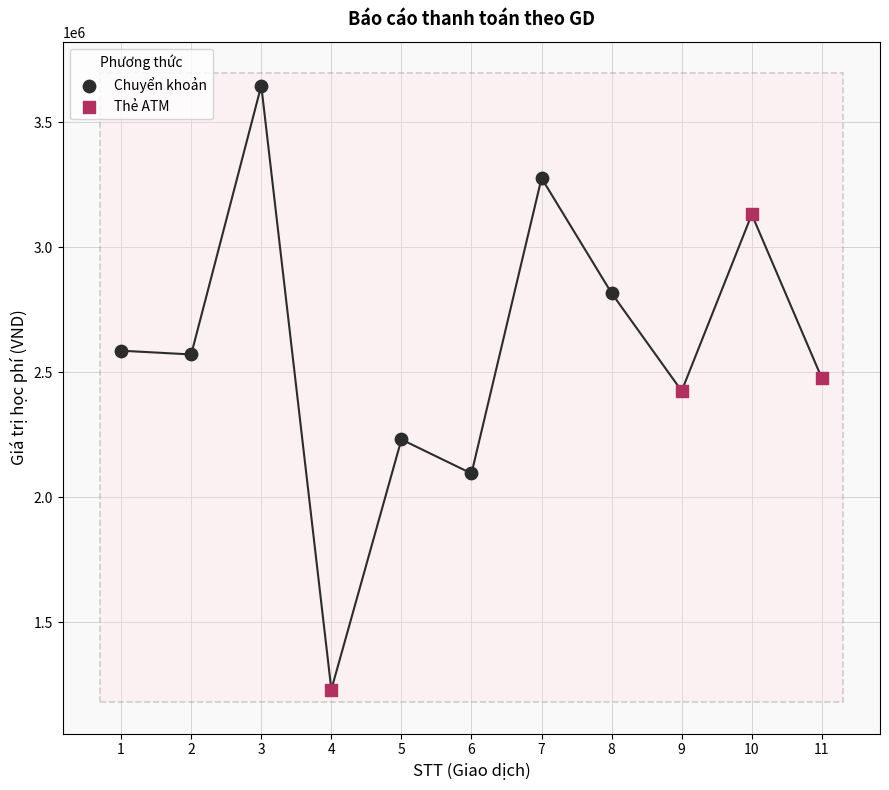

Which series contains the highest Y value?

Chuyển khoản